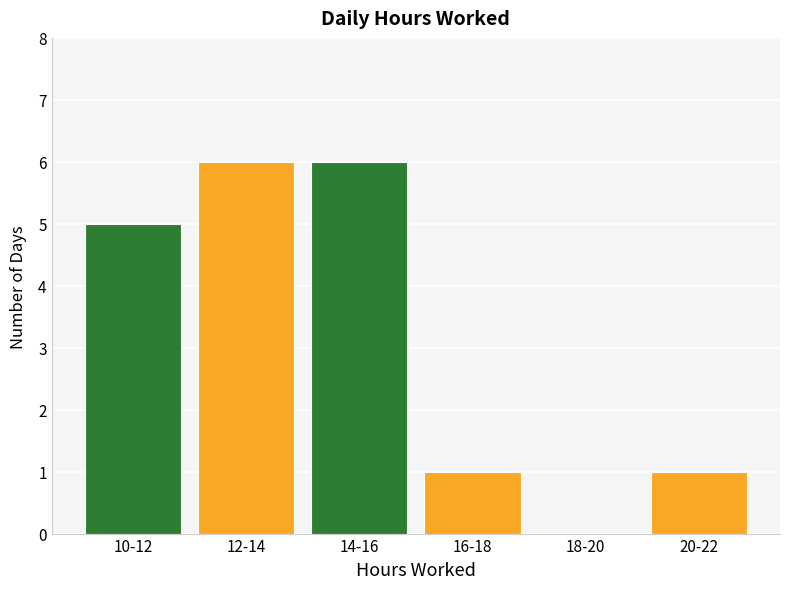

Reading left to right, extract all data points from this chart.

10-12=5	12-14=6	14-16=6	16-18=1	18-20=0	20-22=1